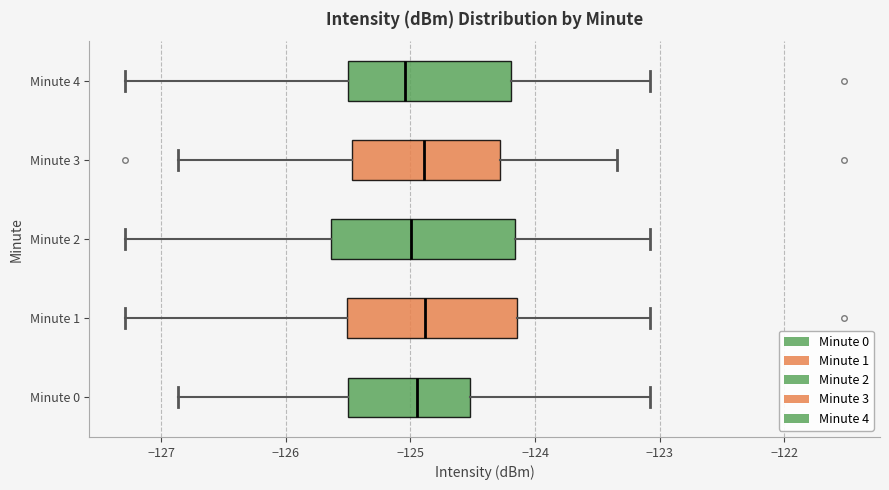

Where is the left edge of the box for Minute 2 on the x-axis? The values are not printed on the chart, so give them approximately, as read against the axis.

-125.6